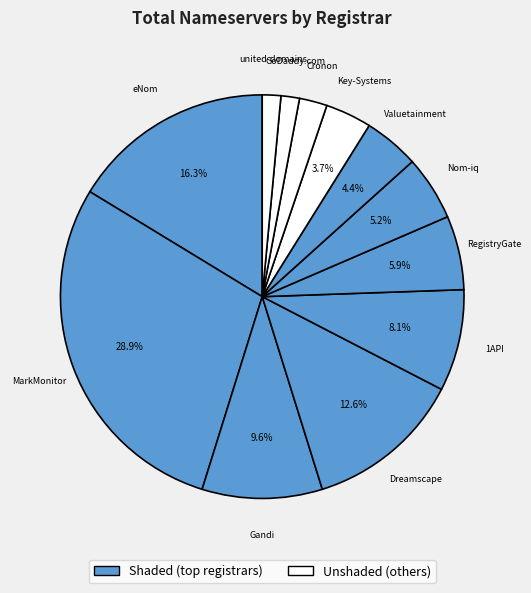

How many segments does this pie chart have?

12